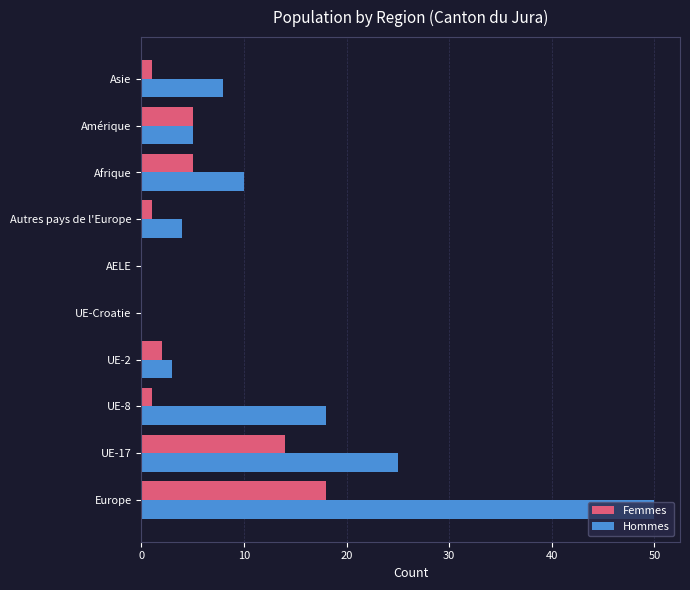

Which series has the largest total across all categories?

Hommes